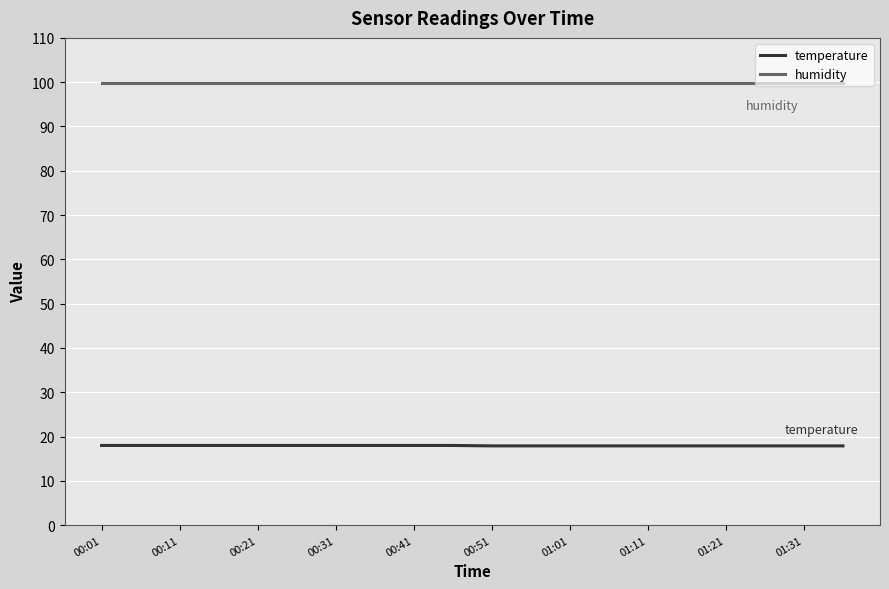

Count the number of categories in the chart.

20